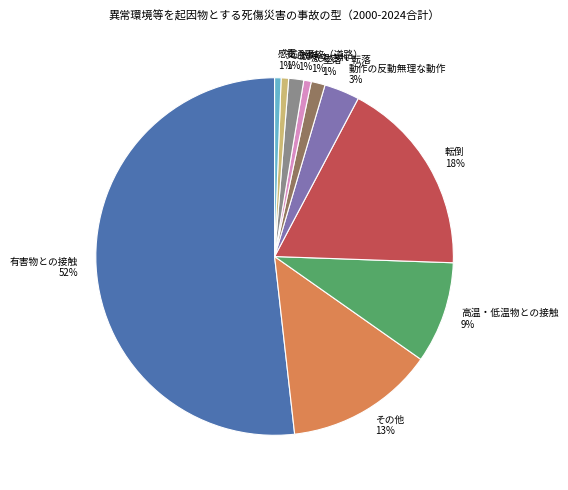

How many slices are in this pie chart?

10